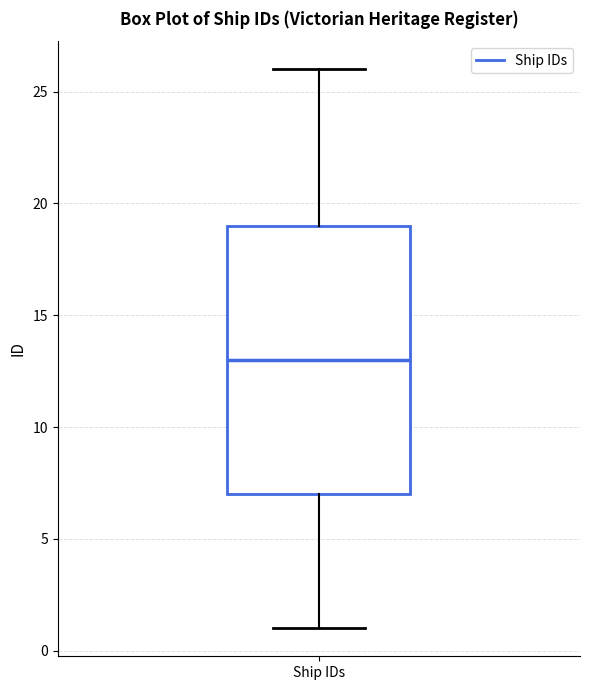

Where does the lower whisker of the box for Ship IDs end on the y-axis? The values are not printed on the chart, so give them approximately, as read against the axis.

1